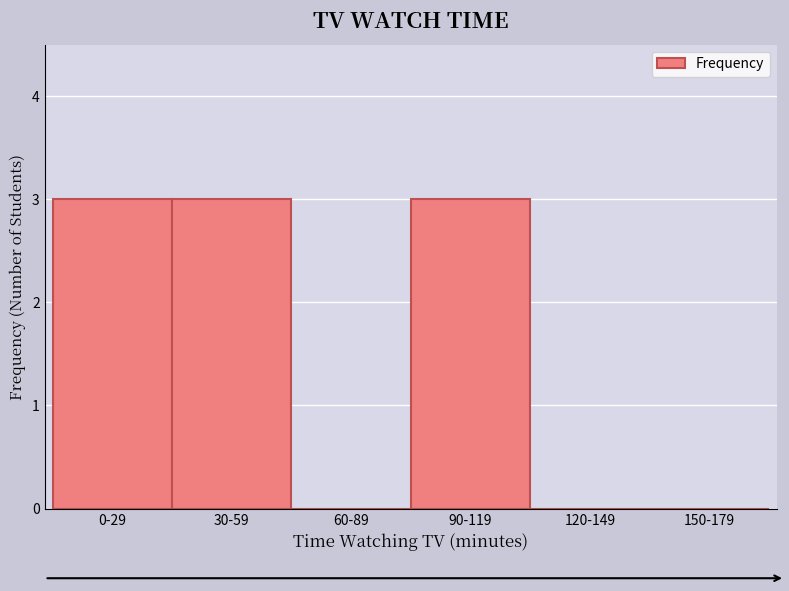

Reading left to right, extract all data points from this chart.

0-29=3	30-59=3	60-89=0	90-119=3	120-149=0	150-179=0